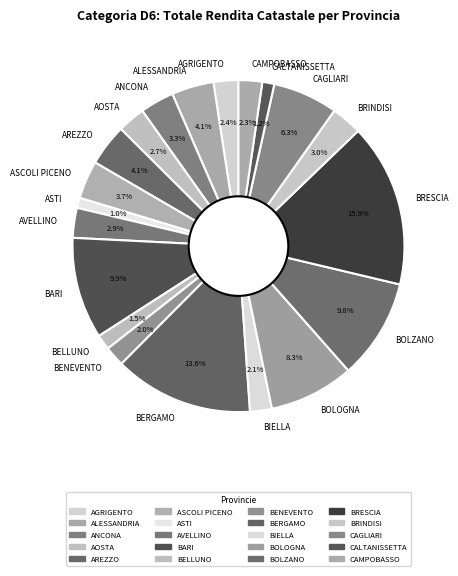

What is the largest slice in the pie chart?

BRESCIA